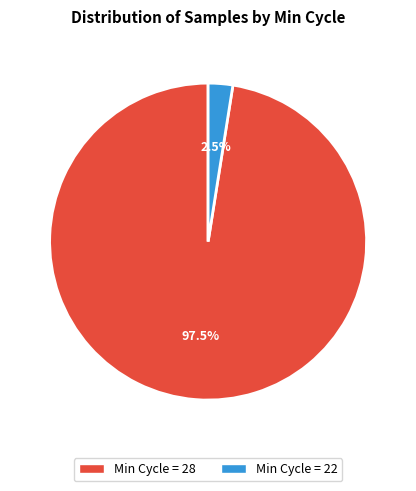

Does any single category account for the majority?

Yes